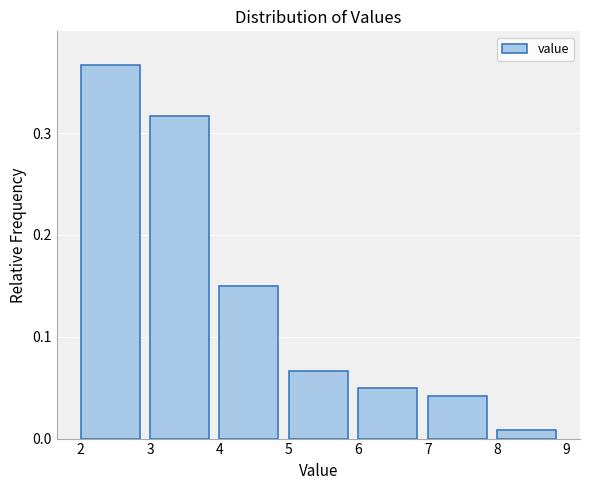

Reading left to right, transcribe this chart: for each bar, give the range it covers on the x-axis and its height. The values are not printed on the chart, so give them approximately, as read against the axis.

2 to 3: 0.37
3 to 4: 0.32
4 to 5: 0.15
5 to 6: 0.07
6 to 7: 0.05
7 to 8: 0.04
8 to 9: under 0.01